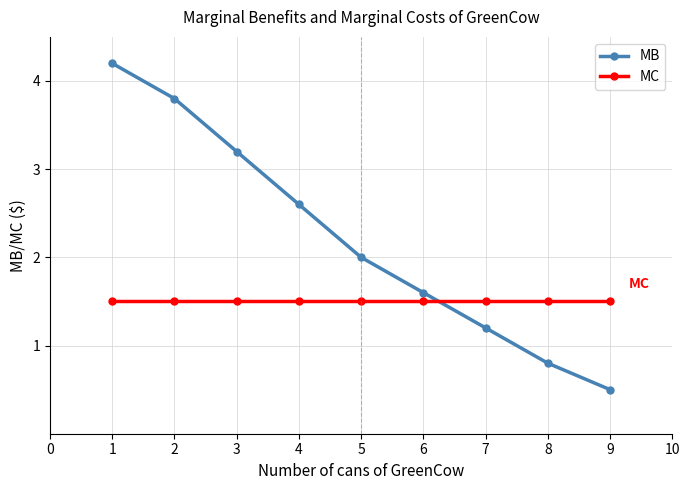

Is it true that MC equals 2.5 at 3?

False